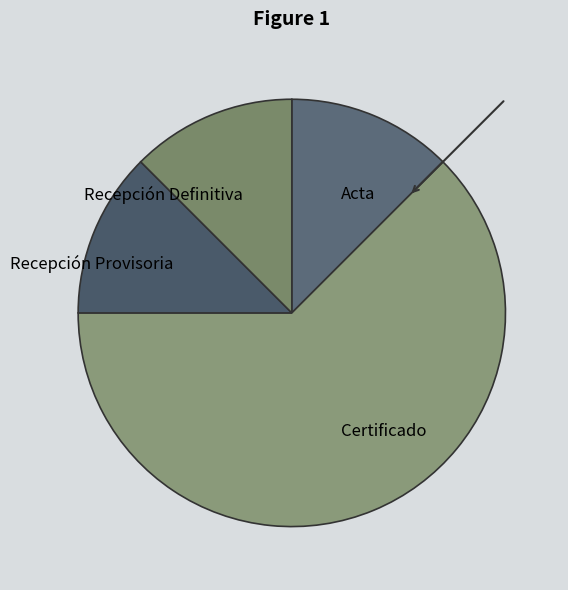

Combined, do Recepción Provisoria and Certificado account for over 50%?

Yes